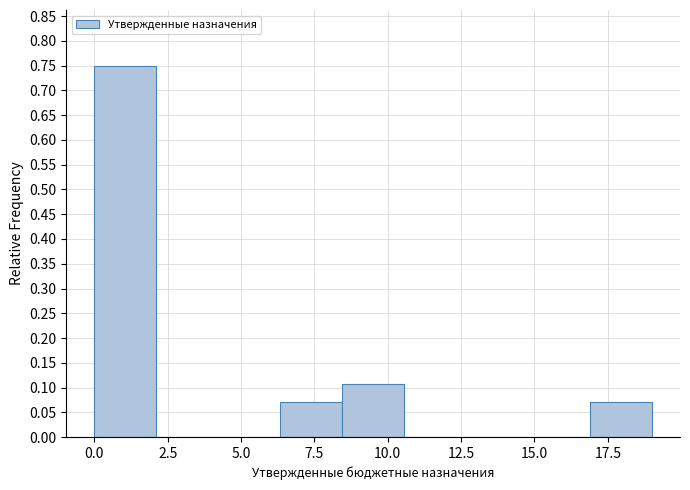

Reading left to right, transcribe this chart: for each bar, give the range it covers on the x-axis and its height. Neither the bar edges nor the heights are printed on the chart, so give them approximately, as read against the axes.

0.0 to 2.0: 0.750
2.0 to 4.0: 0
4.0 to 6.5: 0
6.5 to 8.5: 0.070
8.5 to 10.5: 0.105
10.5 to 12.5: 0
12.5 to 15.0: 0
15.0 to 17.0: 0
17.0 to 19.0: 0.070